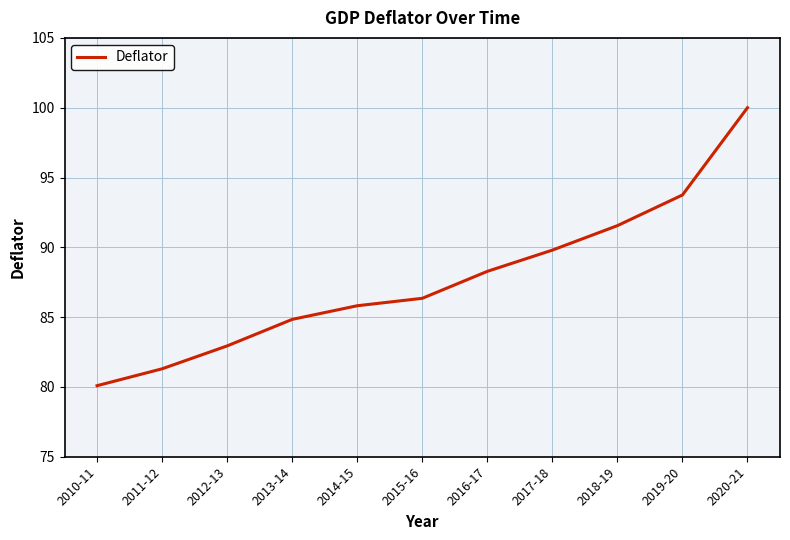

List the labels in order of value, largest first.

2020-21, 2019-20, 2018-19, 2017-18, 2016-17, 2015-16, 2014-15, 2013-14, 2012-13, 2011-12, 2010-11